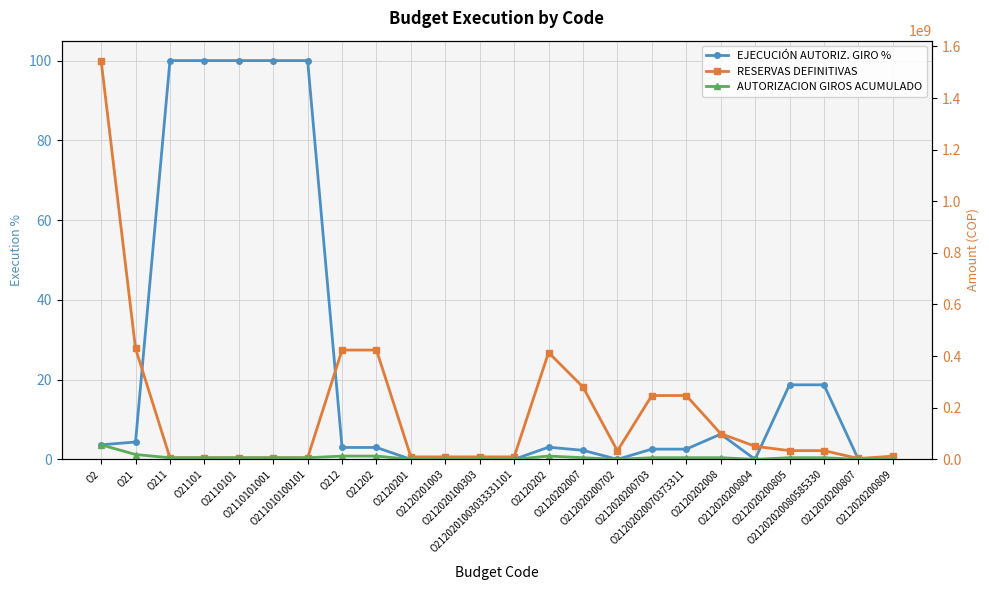

What is the label of the 17th point from the right?

O212